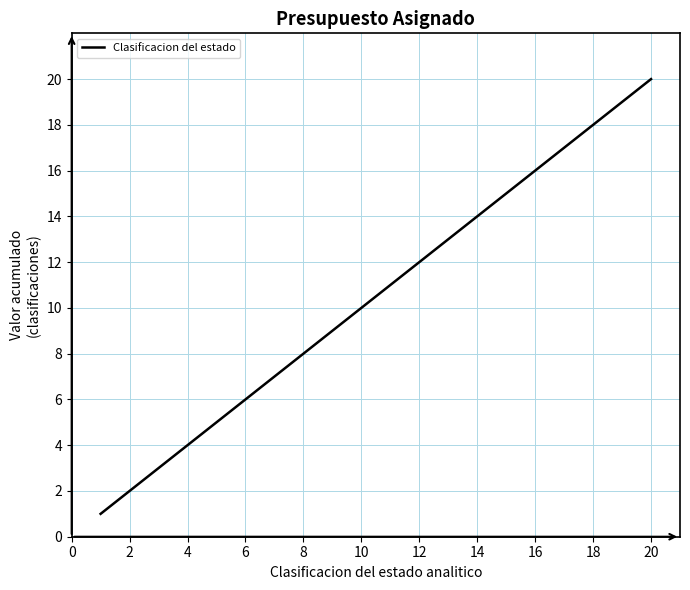

Reading left to right, transcribe all the data shown in this chart.

1	2	3	4	5	6	7	8	9	10	11	12	13	14	15	16	17	18	19	20